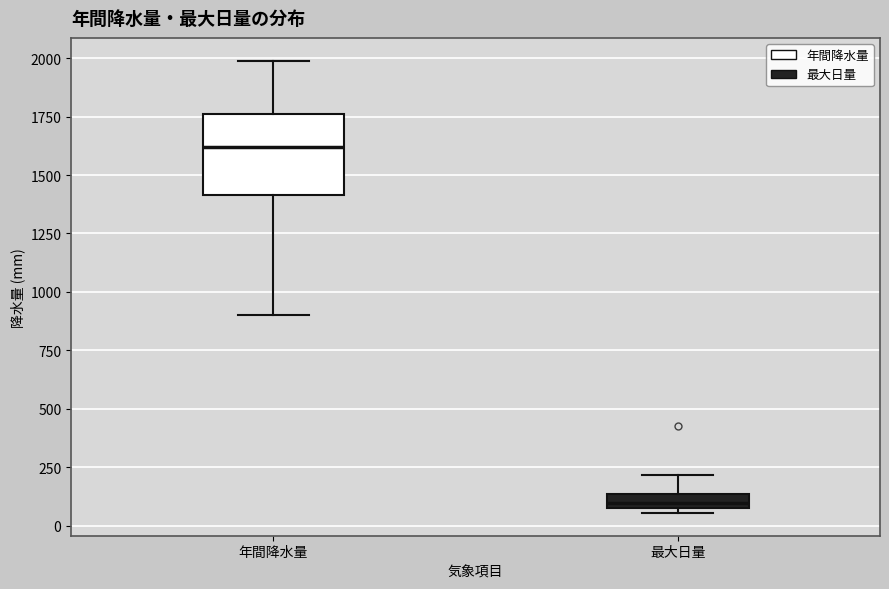

Where does the median line of the box for 最大日量 sit on the y-axis? The values are not printed on the chart, so give them approximately, as read against the axis.

100